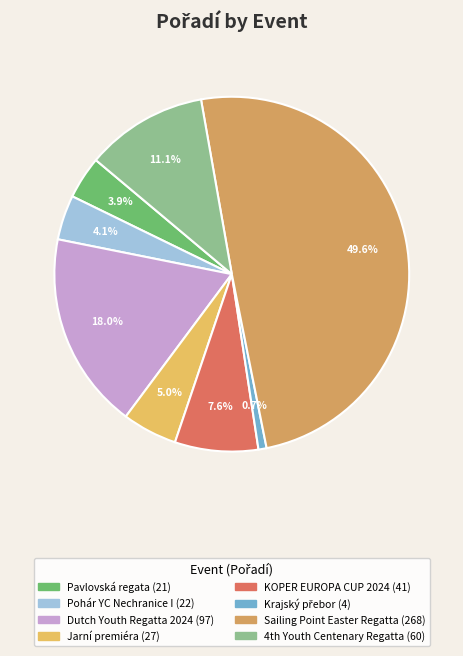

What is the ratio of the value at Jarní premiéra to the value at Dutch Youth Regatta 2024?

0.3